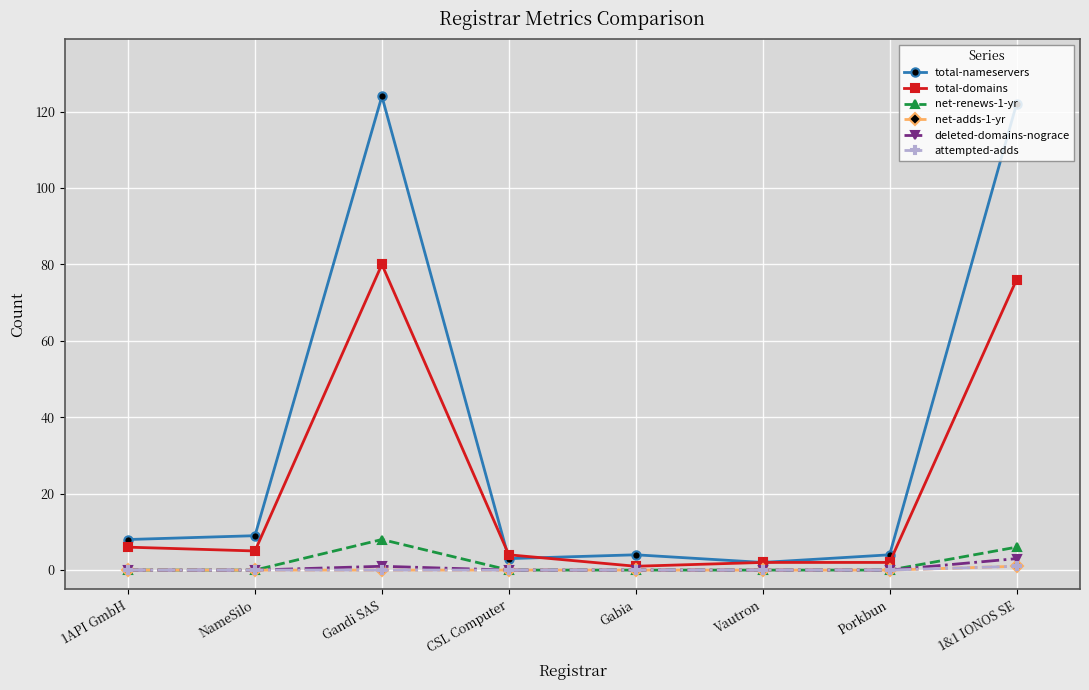

What is the difference between the total-nameservers values at Gandi SAS and 1API GmbH?

116